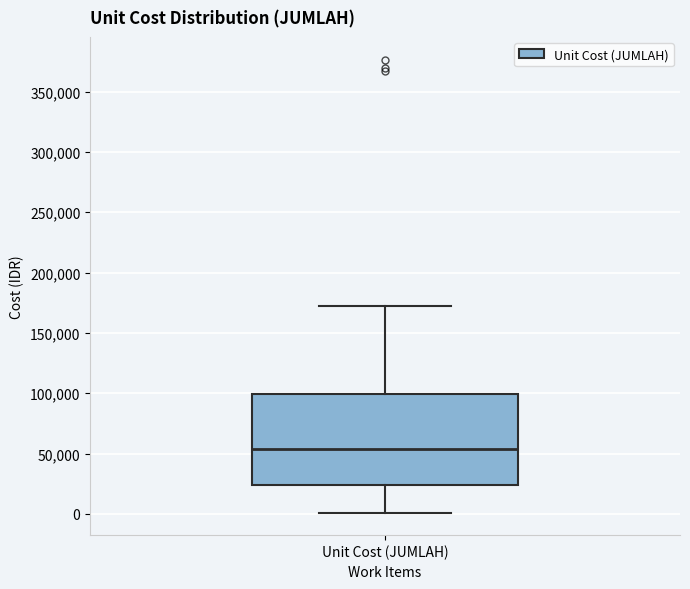

Where is the lower edge of the box for Unit Cost (JUMLAH) on the y-axis? The values are not printed on the chart, so give them approximately, as read against the axis.

25000